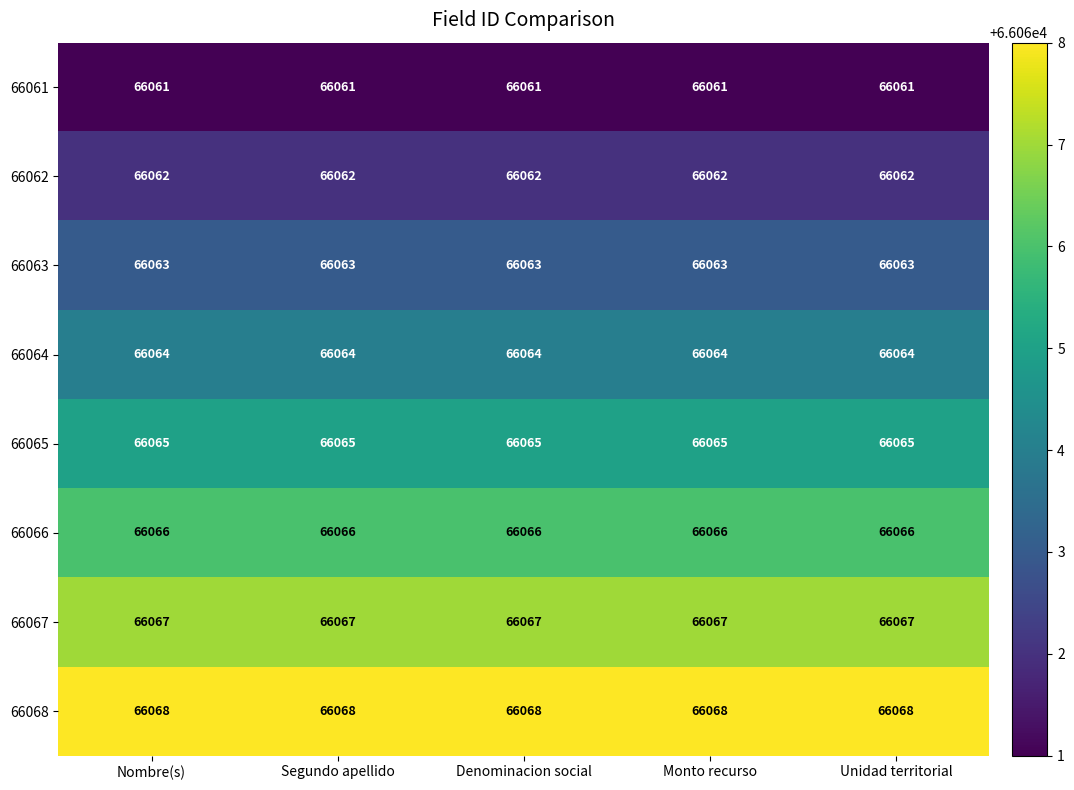

Which series has the largest total across all categories?

66068